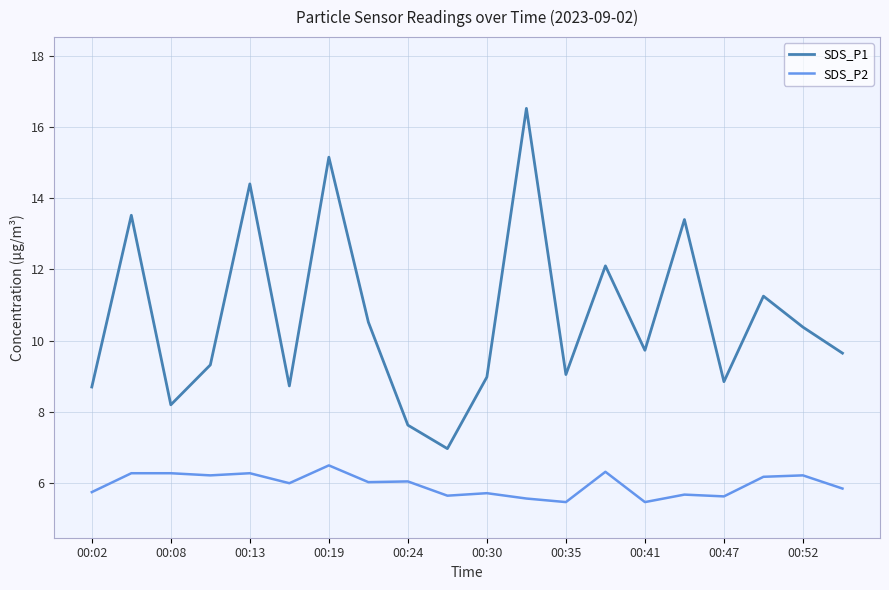

What is the smallest value displayed?

5.5